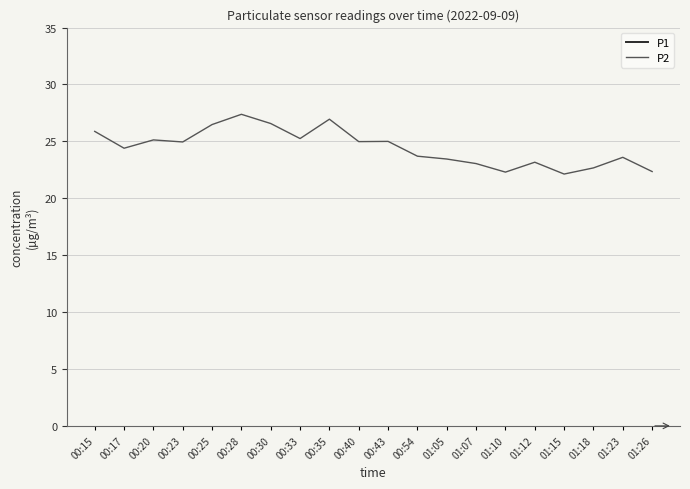

What is the difference between the maximum and minimum values in the P2 series?

5.2